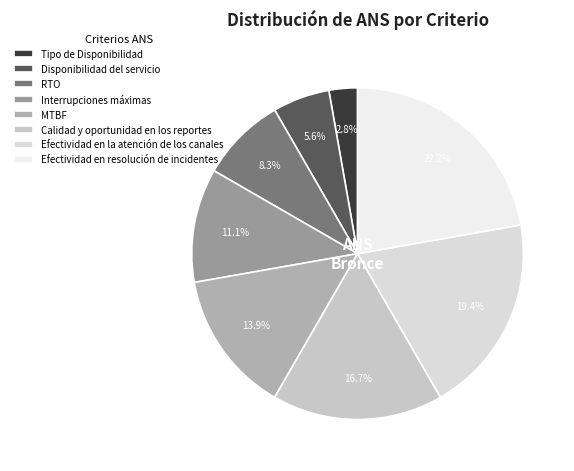

How many segments does this pie chart have?

8